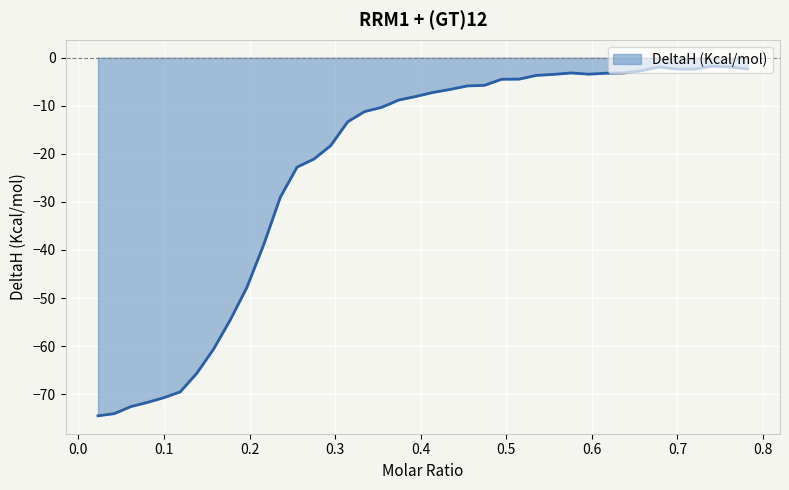

What is the difference between the maximum and minimum values?

72.7